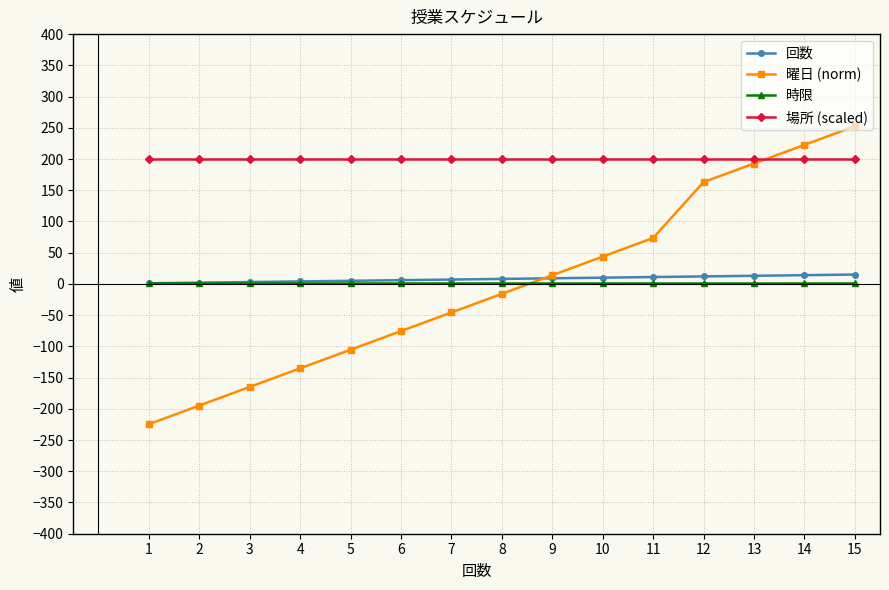

The 時限 series shows 2.0 at 2. True or false?

True